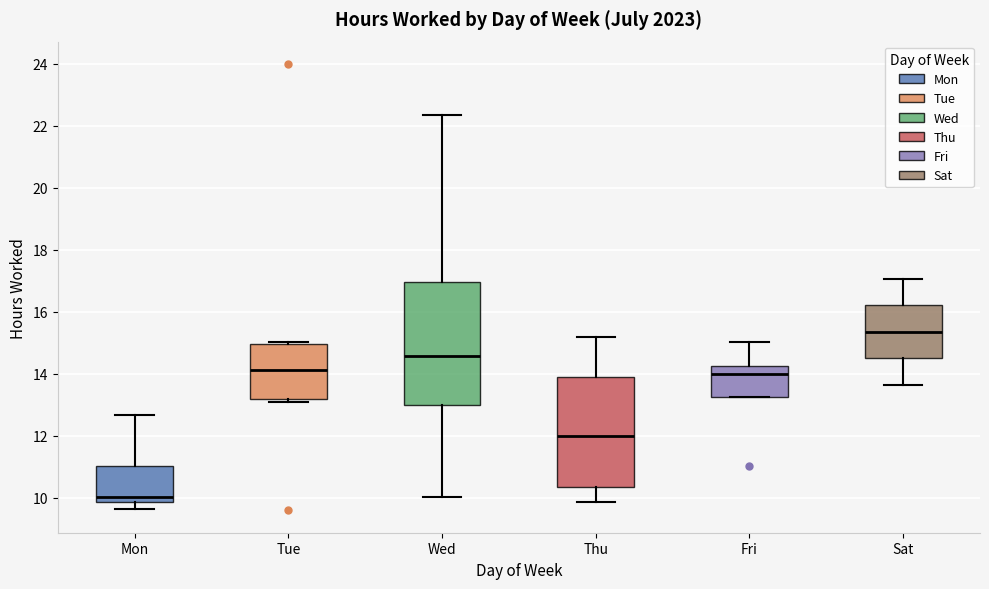

Reading left to right, transcribe this box plot: for each box, give where its median line is, the range the box spans, and where its two whiskers end, as read against the y-axis. The values are not printed on the chart, so give them approximately, as read against the axis.

Mon: median 10.0, box 9.8 to 11.0, whiskers 9.6 to 12.6
Tue: median 14.2, box 13.2 to 15.0, whiskers 13.0 to 15.0
Wed: median 14.6, box 13.0 to 17.0, whiskers 10.0 to 22.4
Thu: median 12.0, box 10.4 to 14.0, whiskers 9.8 to 15.2
Fri: median 14.0, box 13.2 to 14.2, whiskers 13.2 to 15.0
Sat: median 15.4, box 14.6 to 16.2, whiskers 13.6 to 17.0